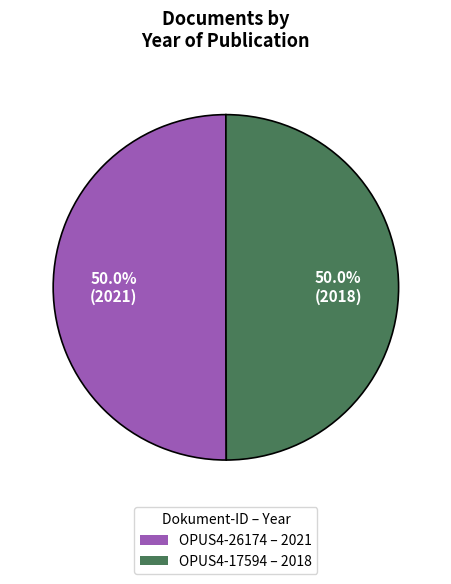

What percentage do OPUS4-17594 and OPUS4-26174 together represent?

100.0%